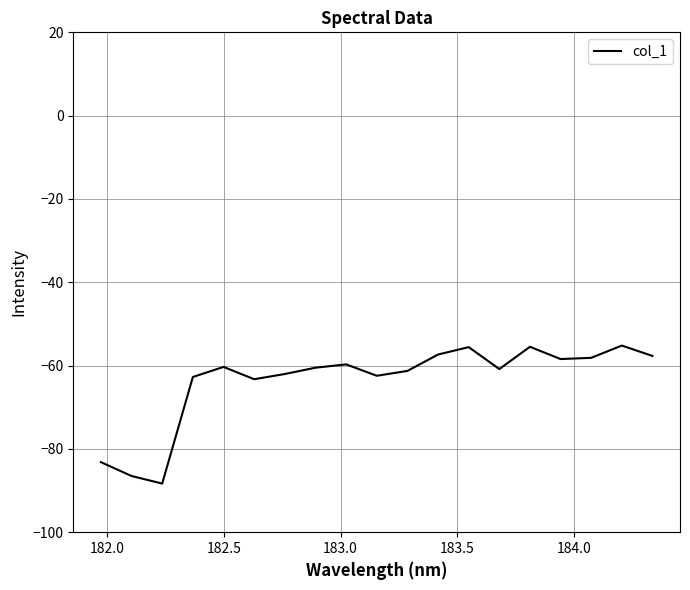

What is the minimum value shown in the chart?

-88.3